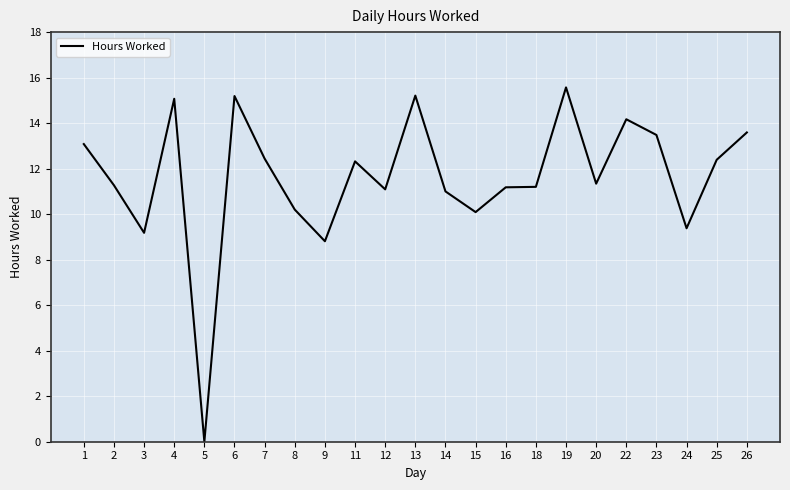

What is the difference between the maximum and minimum values?

15.6